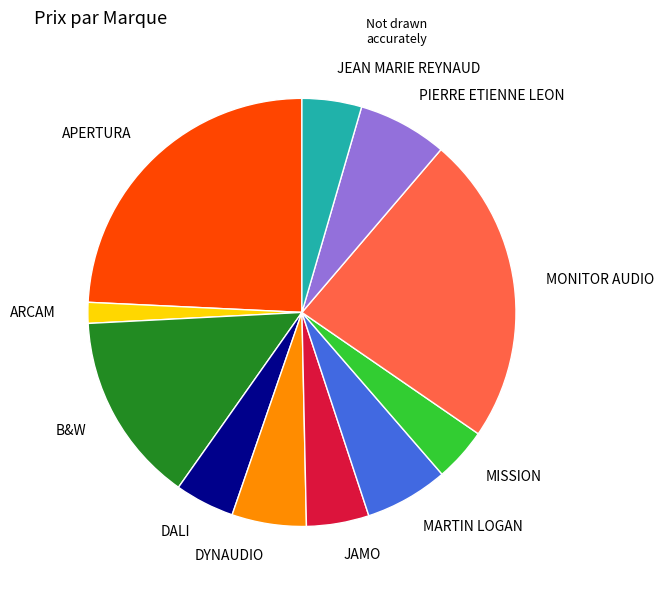

Is PIERRE ETIENNE LEON the majority of the pie?

No